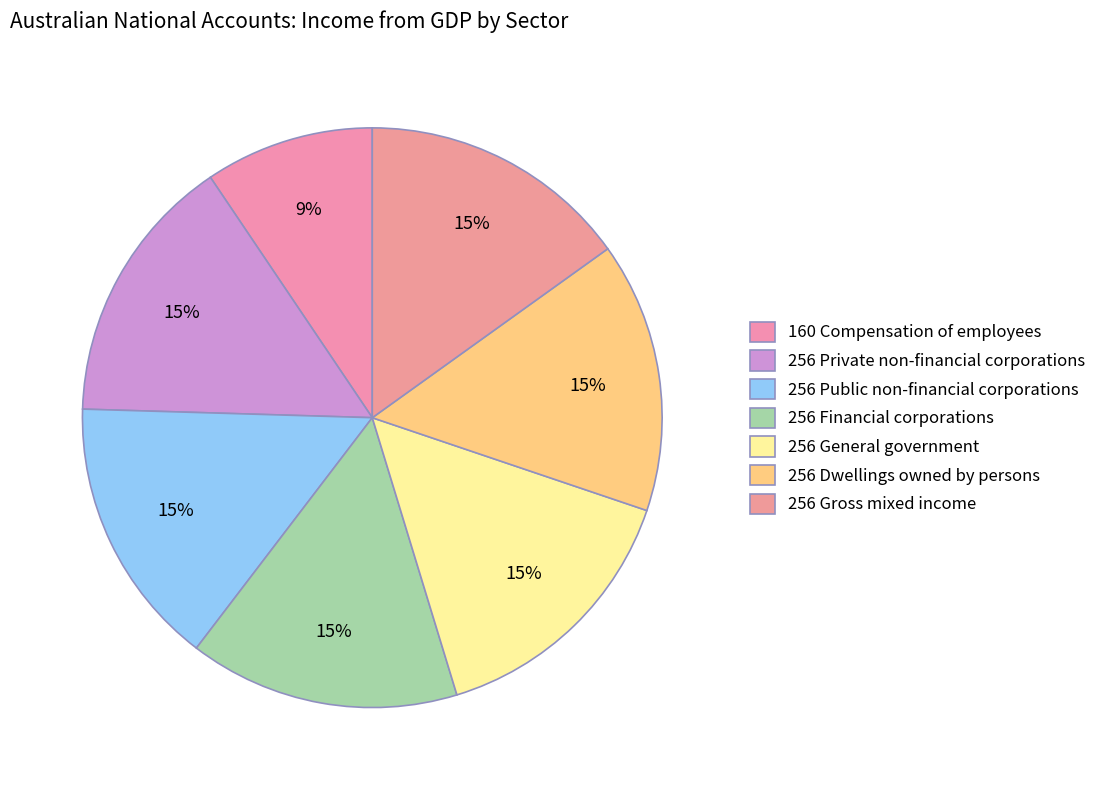

Count the number of slices in the pie.

7